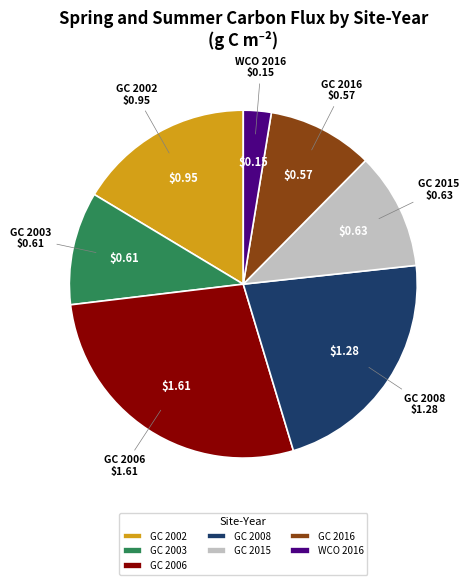

Is there a majority slice in this chart?

No